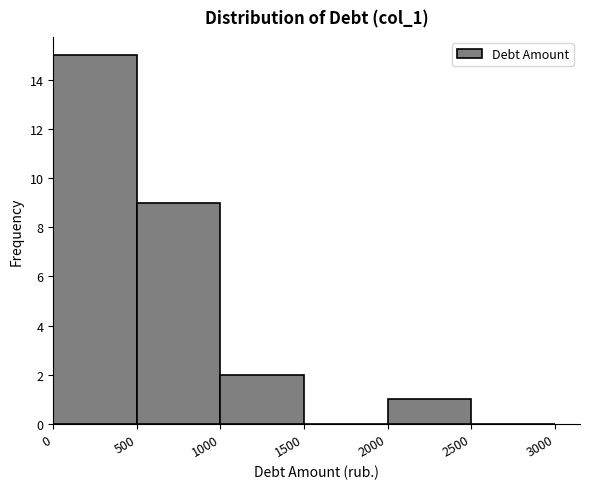

How tall is the bar that spans 500 to 1000 on the x-axis? The values are not printed on the chart, so give them approximately, as read against the axis.

9